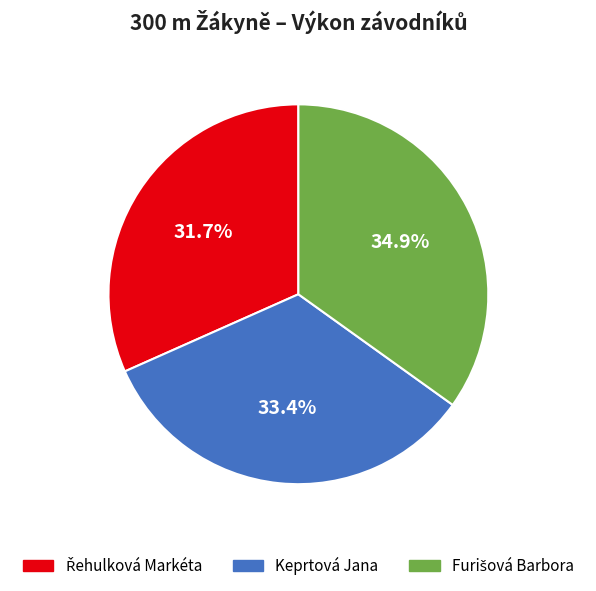

To the nearest percent, what is the average slice percentage?

33%